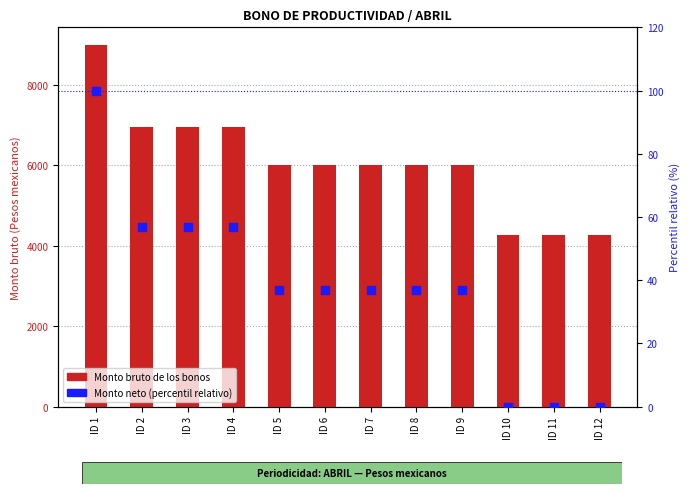

Which series reaches the maximum Y coordinate?

Monto bruto de los bonos